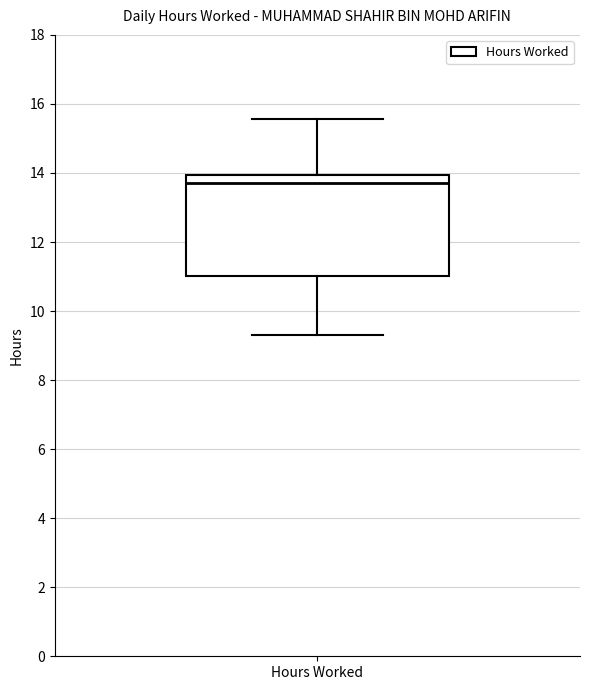

Read this box plot against the y-axis: the position of the median line, the range covered by the box, and the ends of both whiskers. The values are not printed on the chart, so give them approximately, as read against the axis.

median 13.8, box 11.0 to 14.0, whiskers 9.4 to 15.6